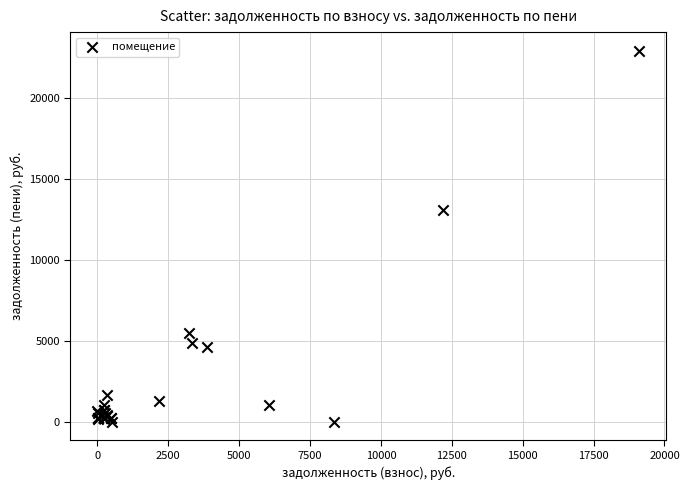

What Y value in the scatter plot is closest to 11451?

13052.0